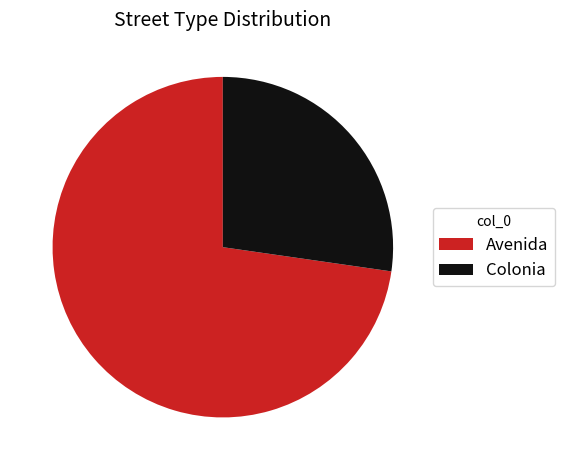

Count the number of slices in the pie.

2